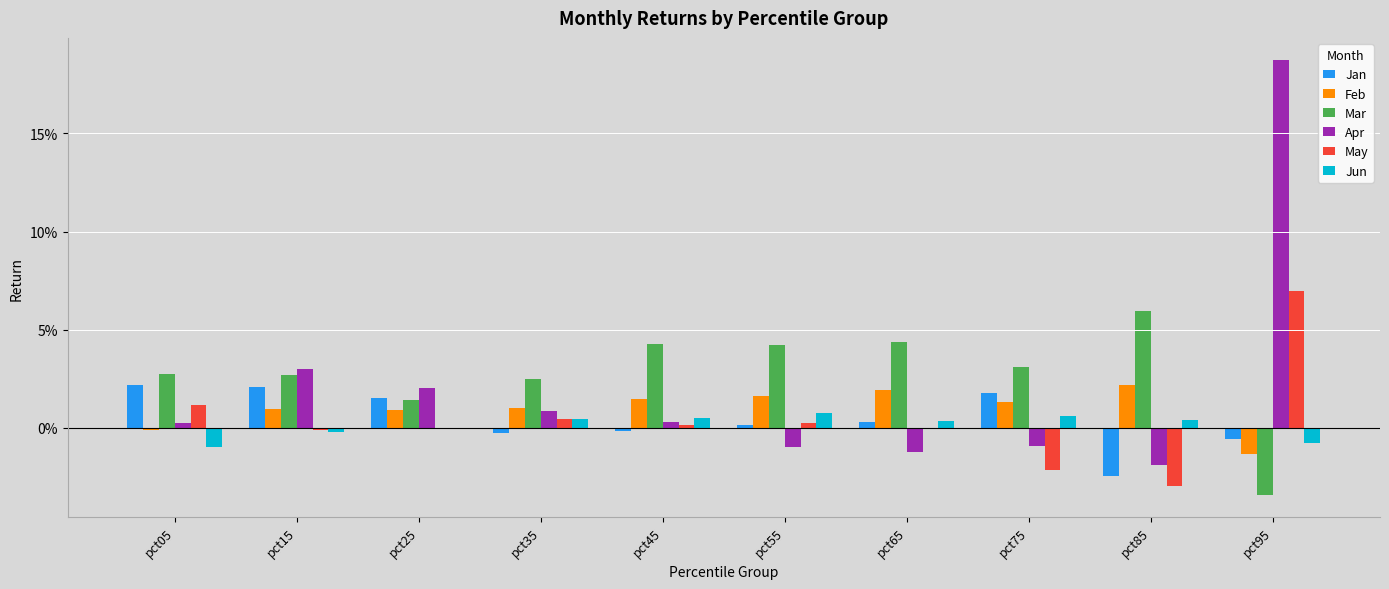

Rank the series by their maximum value, from highest to lowest.

Apr, May, Mar, Feb, Jan, Jun